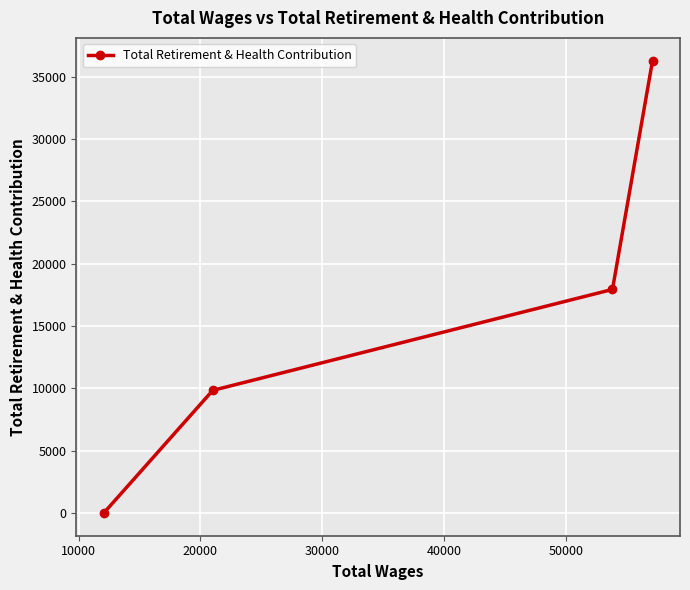

What is the sum of all values?

64099